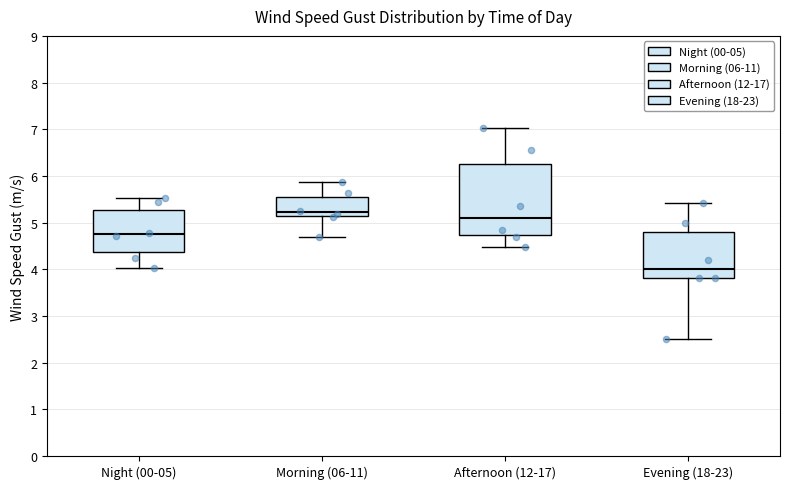

Reading left to right, read every box against the y-axis: the position of its median line, the range the box covers, and the ends of its whiskers. The values are not printed on the chart, so give them approximately, as read against the axis.

Night (00-05): median 4.8, box 4.4 to 5.3, whiskers 4.0 to 5.5
Morning (06-11): median 5.2, box 5.1 to 5.5, whiskers 4.7 to 5.9
Afternoon (12-17): median 5.1, box 4.7 to 6.3, whiskers 4.5 to 7.0
Evening (18-23): median 4.0, box 3.8 to 4.8, whiskers 2.5 to 5.4